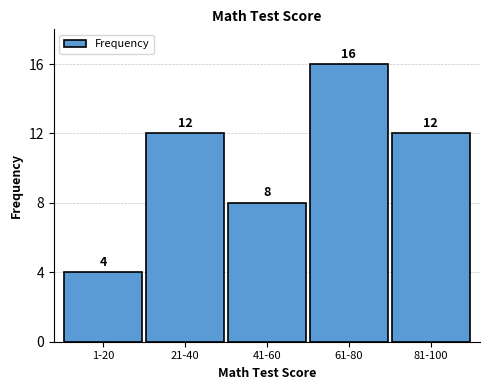

Reading left to right, transcribe all the data shown in this chart.

1-20=4	21-40=12	41-60=8	61-80=16	81-100=12